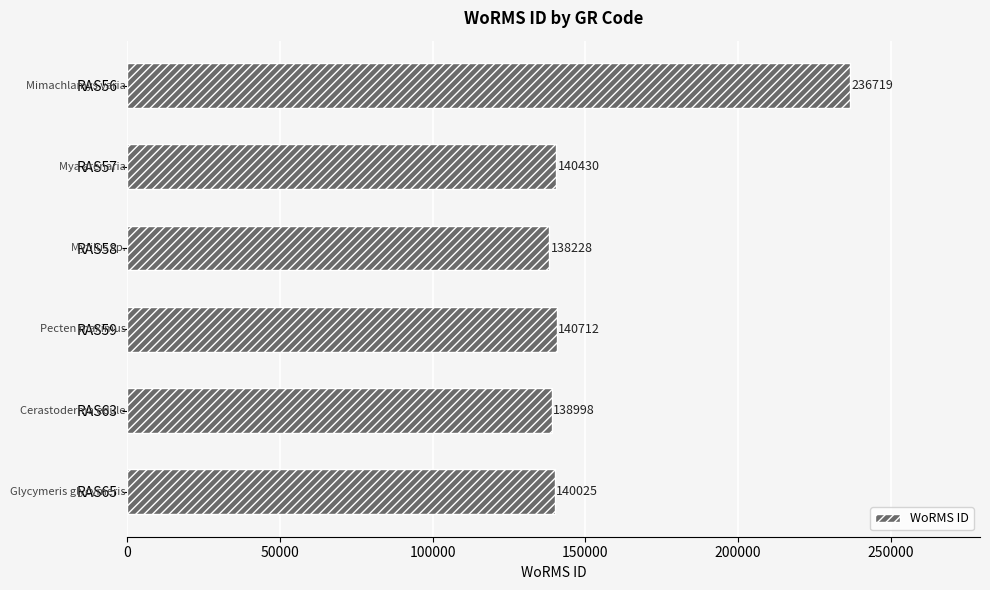

At which label is the value closest to 187473?

RAS59